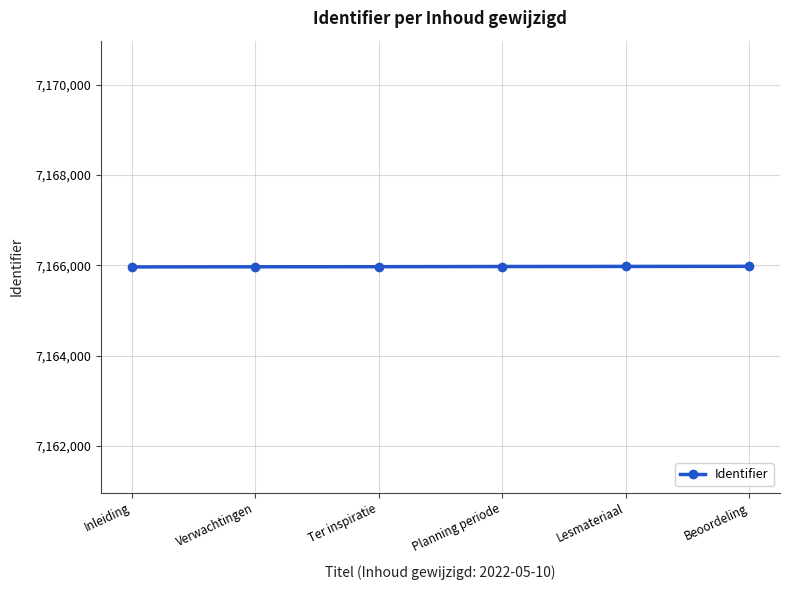

Approximately how many times larger is the value at Verwachtingen compared to Lesmateriaal?

1.0